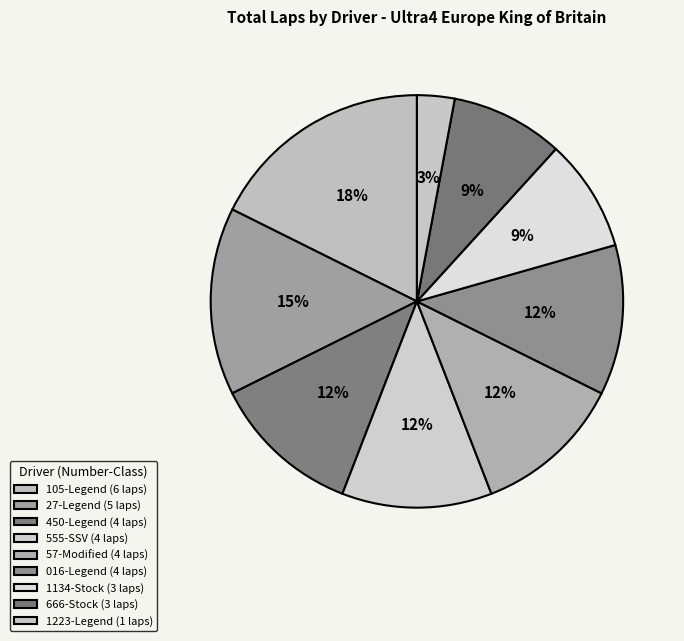

How many segments does this pie chart have?

9